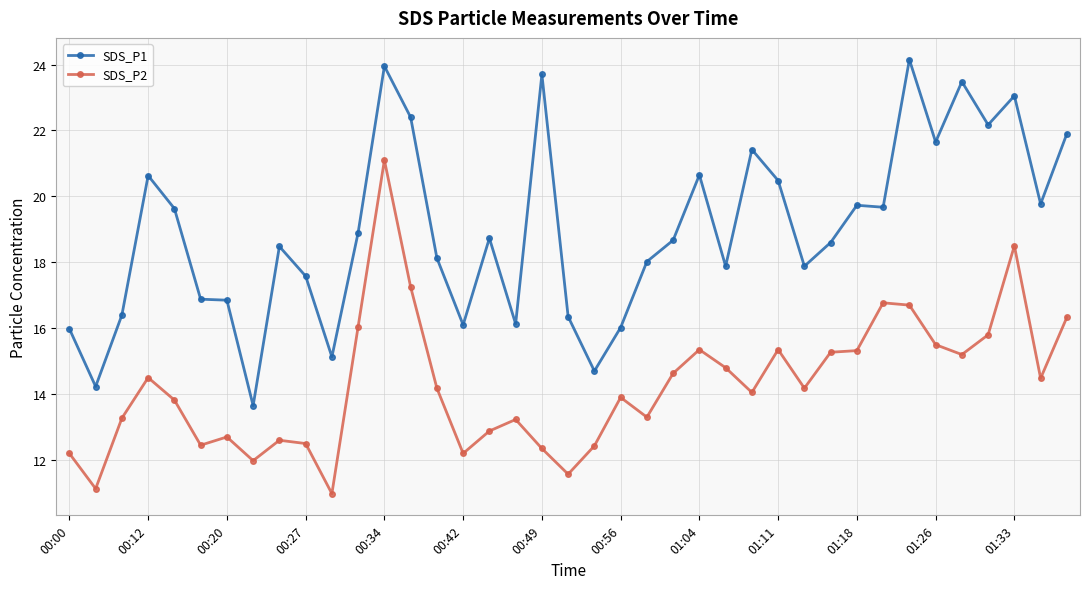

List the series in order of their overall mean, highest first.

SDS_P1, SDS_P2